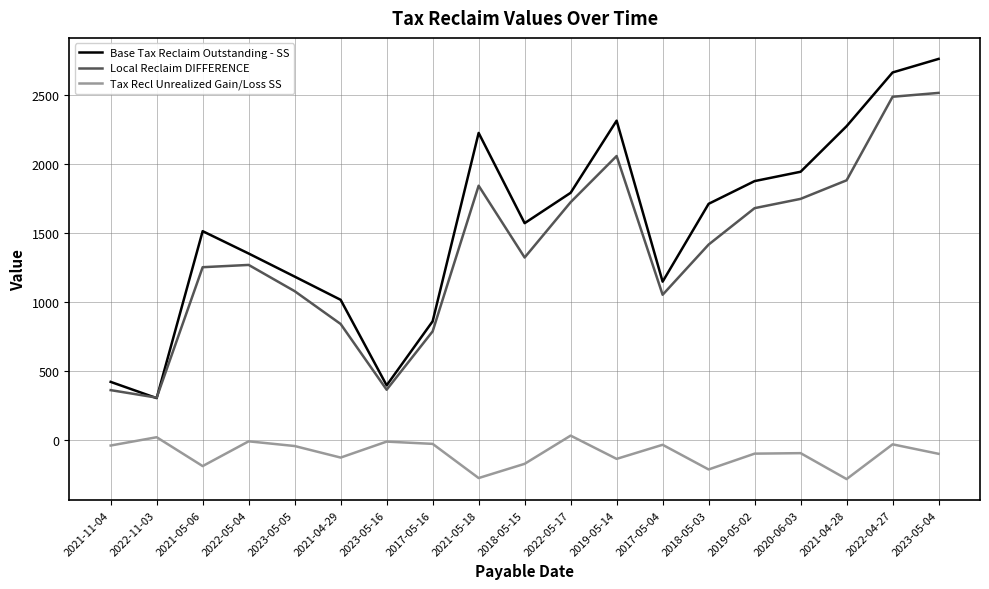

What is the lowest value of the Tax Recl Unrealized Gain/Loss SS series?

-281.5